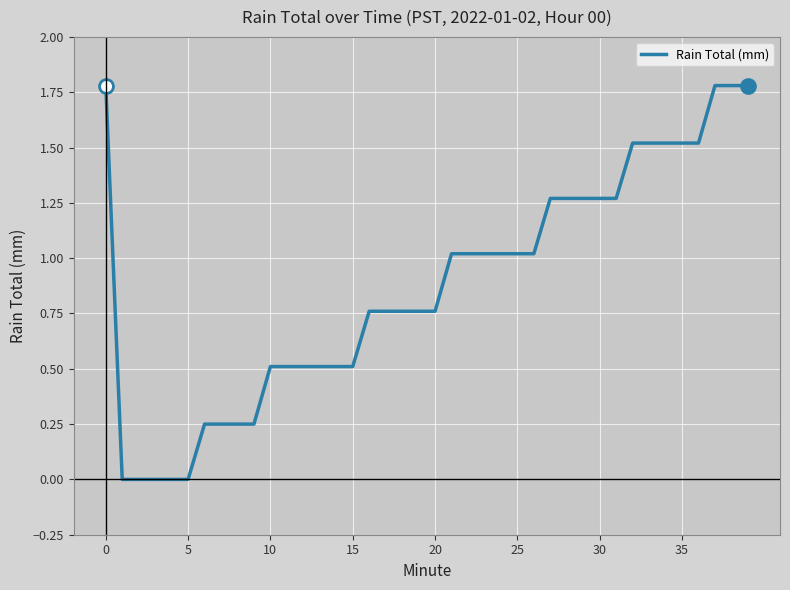

How many distinct data groups are displayed?

1